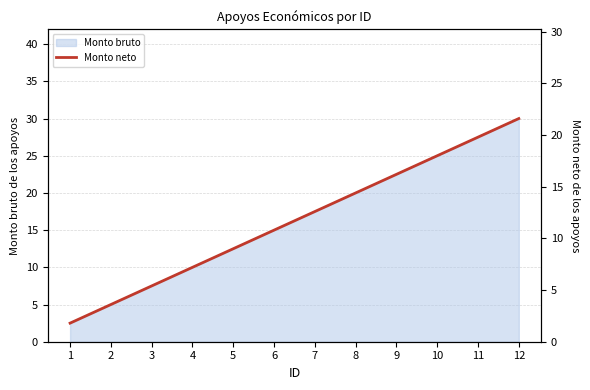

Reading right to left, transcribe all the data shown in this chart.

21.6	19.8	18.0	16.2	14.4	12.6	10.8	9.0	7.2	5.4	3.6	1.8